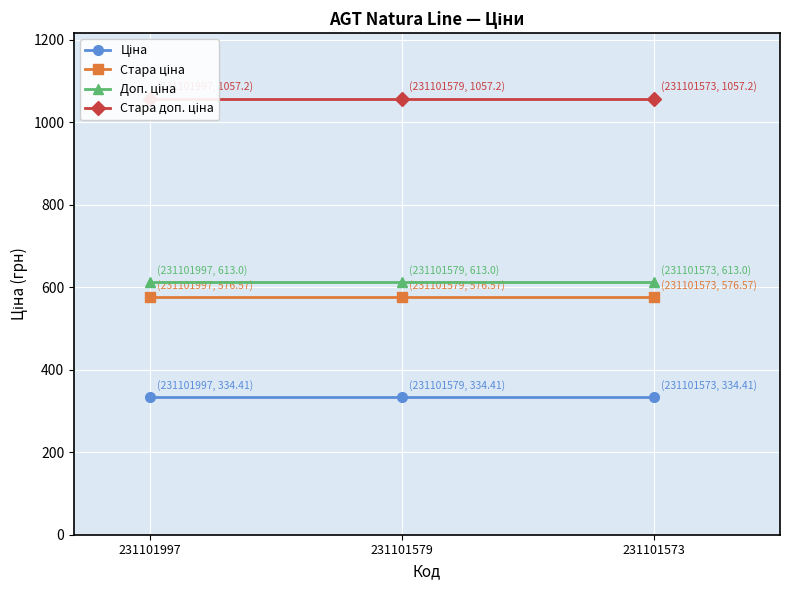

At which category is the sum across all series the highest?

231101997